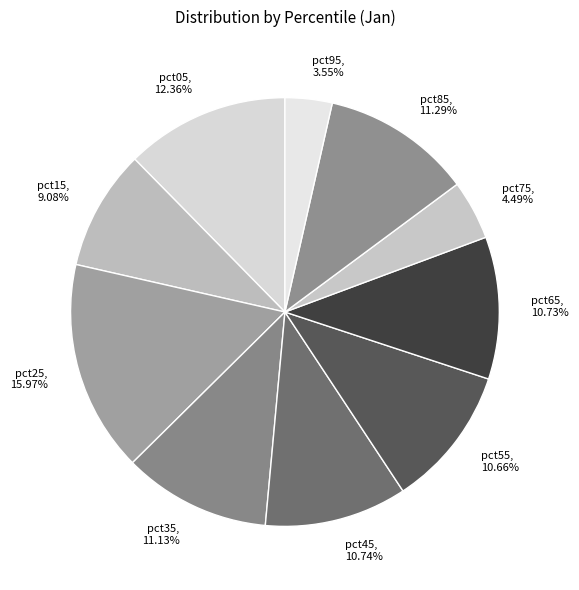

Is it true that pct55 is 18% of the pie?

False